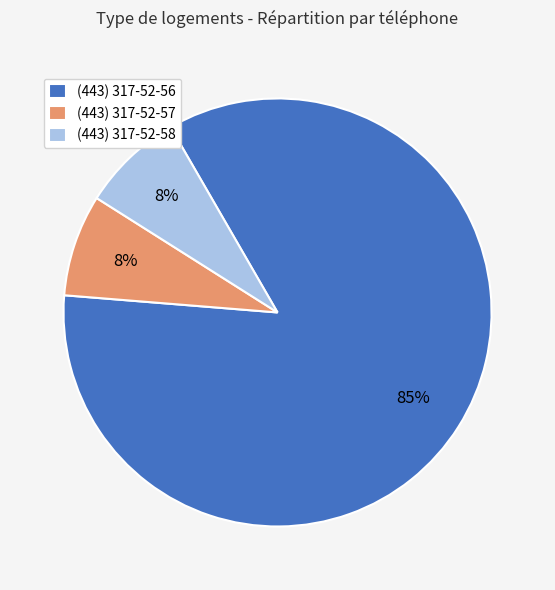

To the nearest percent, what is the combined percentage of (443) 317-52-58 and (443) 317-52-56?

92%